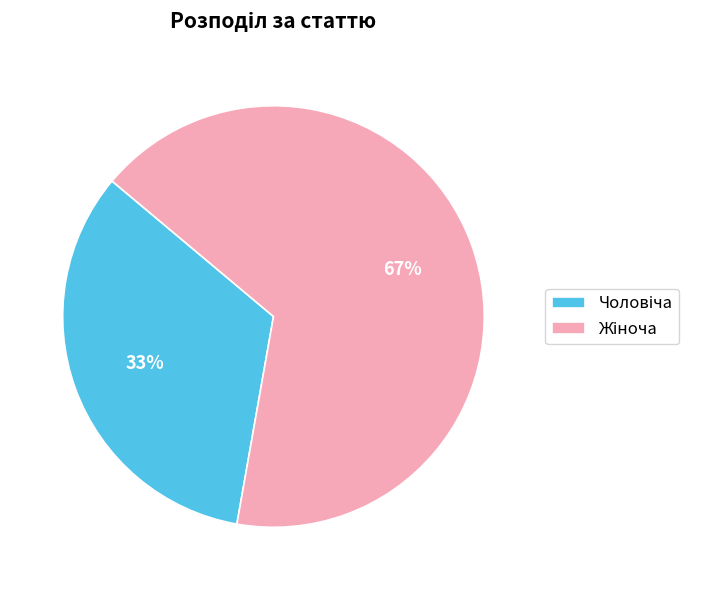

To the nearest percent, what is the average slice percentage?

50%